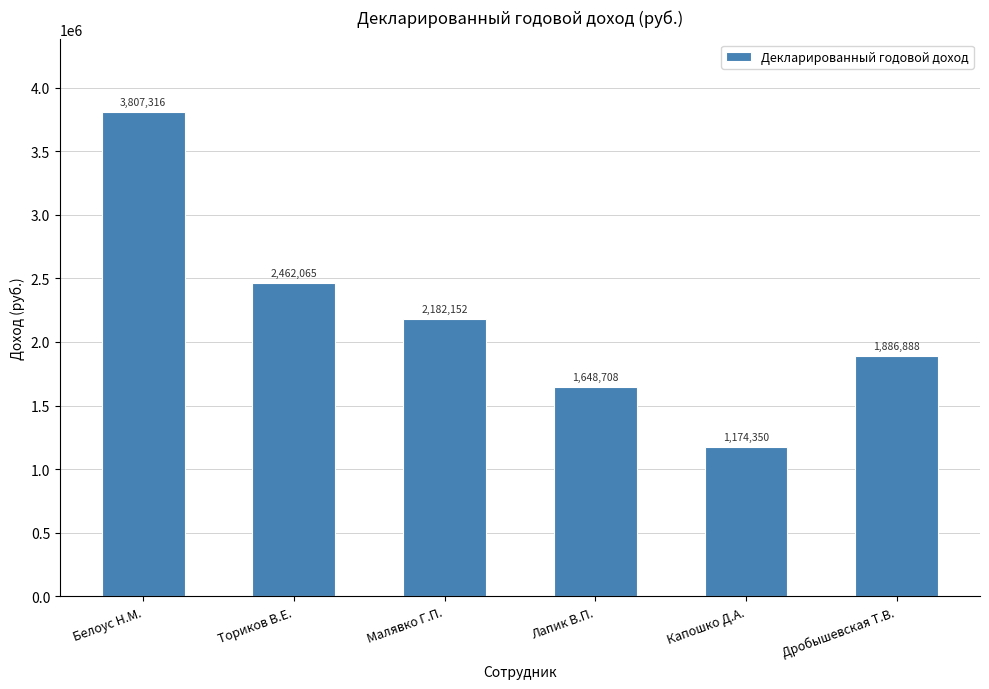

Which category has the lowest value across all series?

Капошко Д.А.